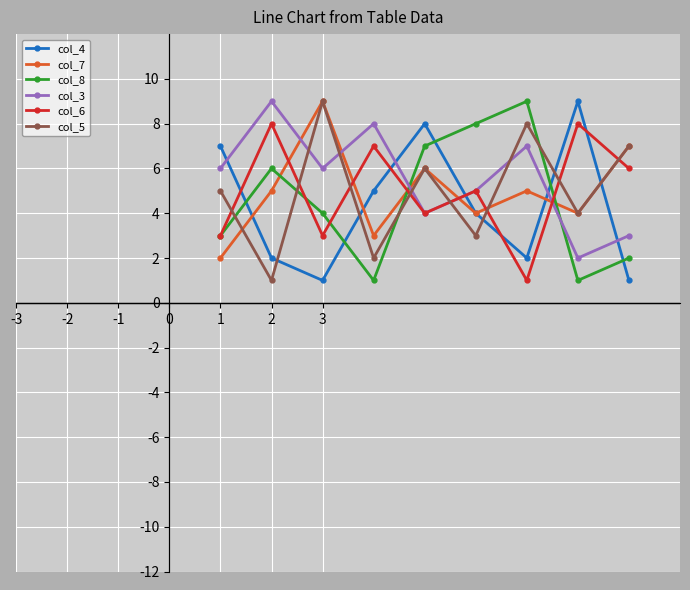

What is the value of the col_8 point at the 5th from the left?

7